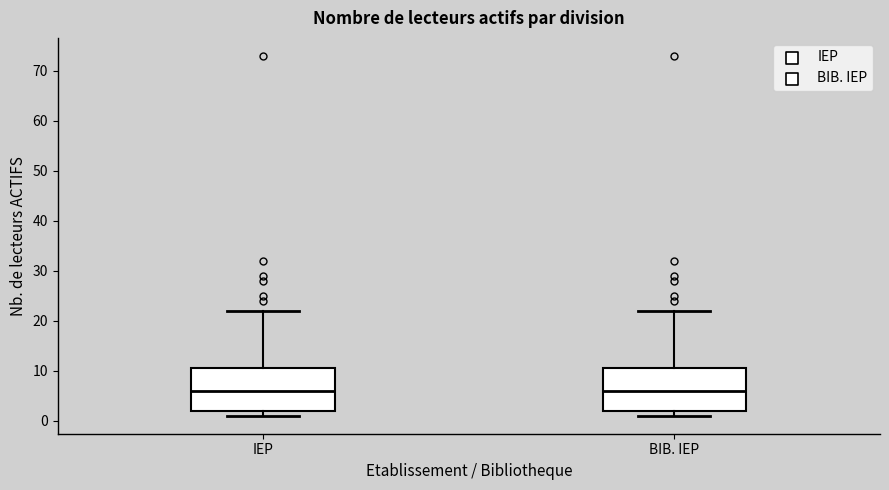

Reading left to right, read every box against the y-axis: the position of its median line, the range the box covers, and the ends of its whiskers. The values are not printed on the chart, so give them approximately, as read against the axis.

IEP: median 6, box 2 to 11, whiskers 1 to 22
BIB. IEP: median 6, box 2 to 11, whiskers 1 to 22